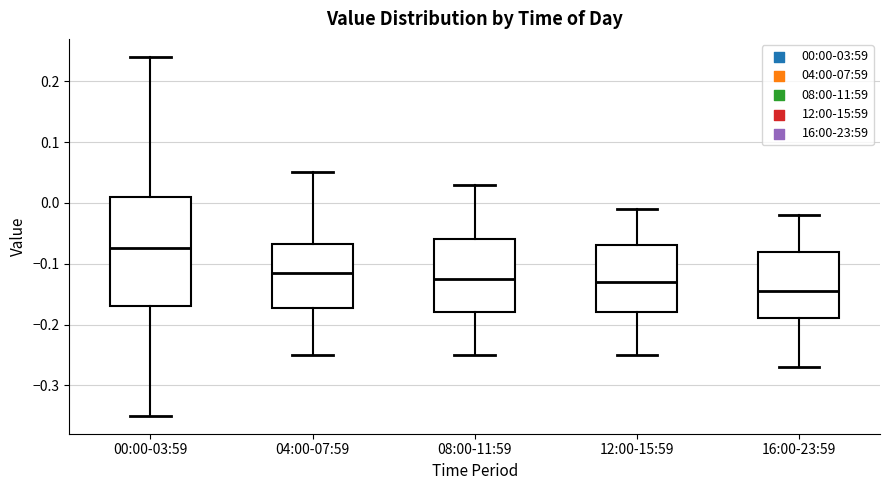

Which box is the tallest, from its lower edge to its upper edge?

00:00-03:59